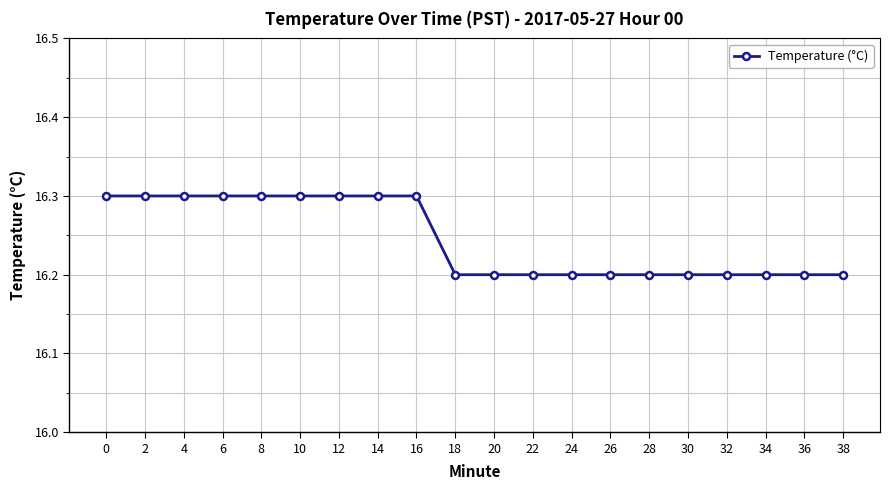

Does the chart display data point markers on the line(s)?

Yes